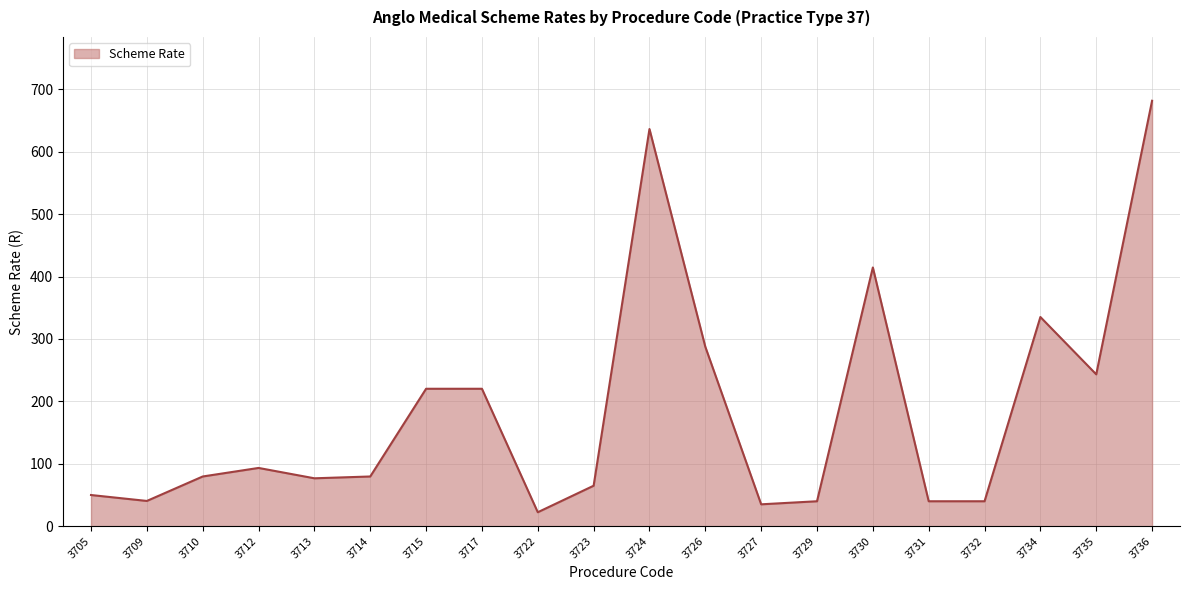

Where is the first local minimum?

3709